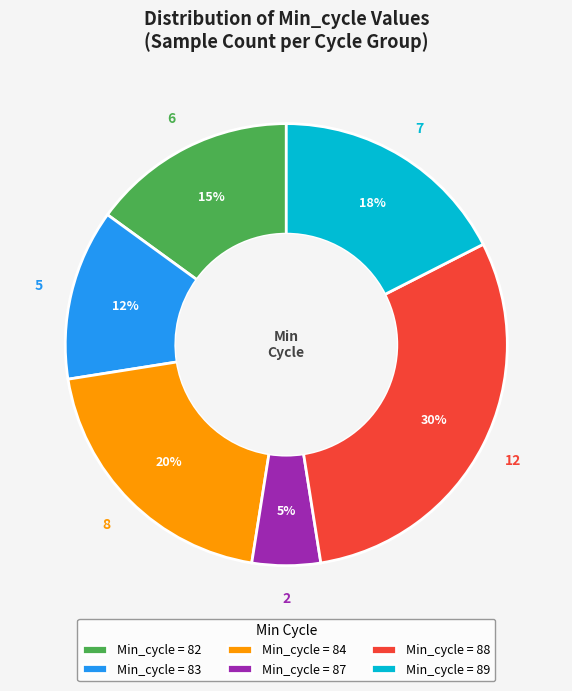

What is the ratio of the value at Min_cycle = 89 to the value at Min_cycle = 83?

1.4